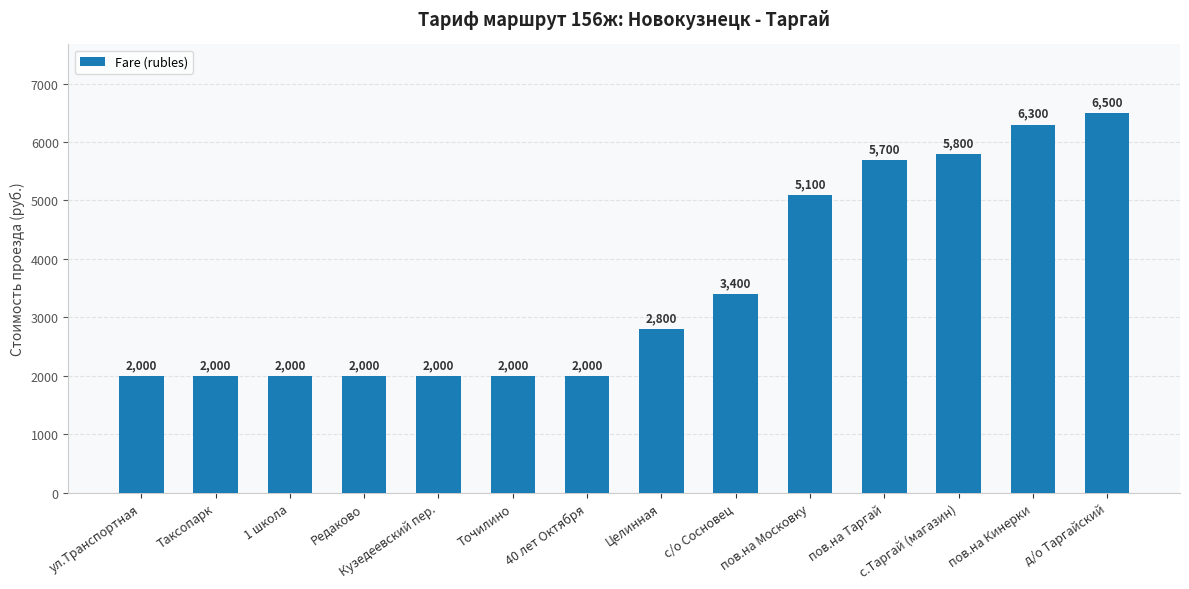

Between Кузедеевский пер. and с.Таргай (магазин), which is larger?

с.Таргай (магазин)